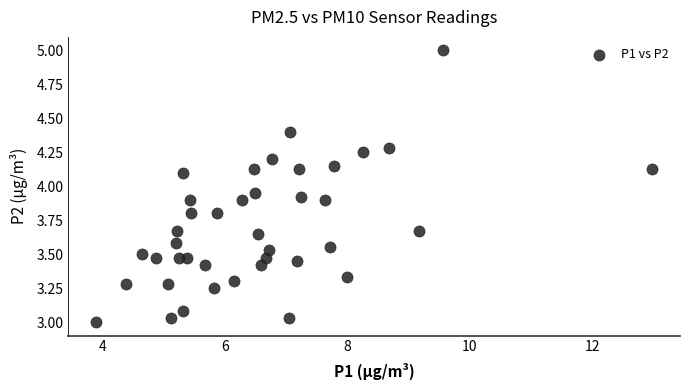

What is the range of X values (max minus min)?

9.1